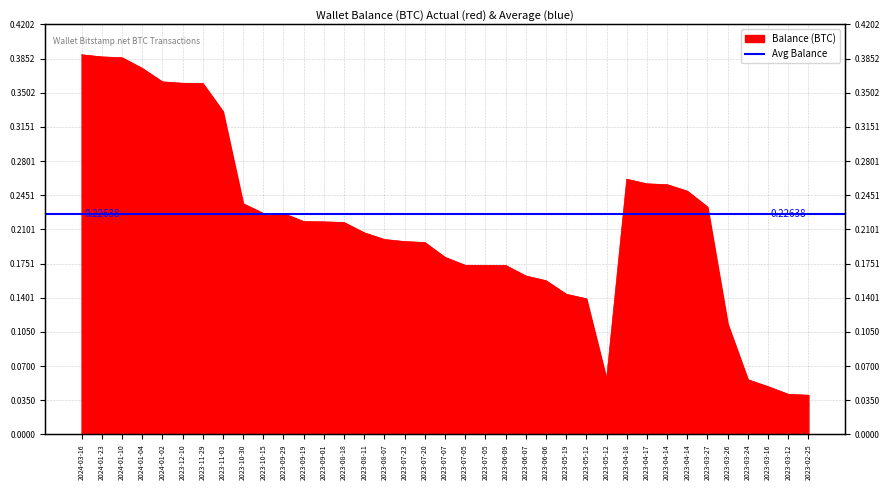

Count the values in the range 0 to 1.

37